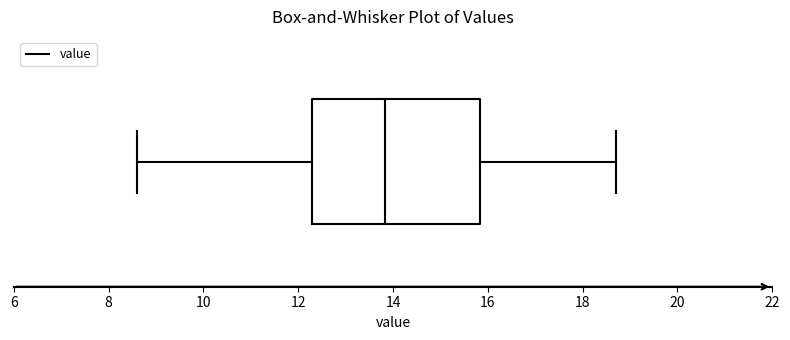

Where does the right whisker of the box end on the x-axis? The values are not printed on the chart, so give them approximately, as read against the axis.

18.8